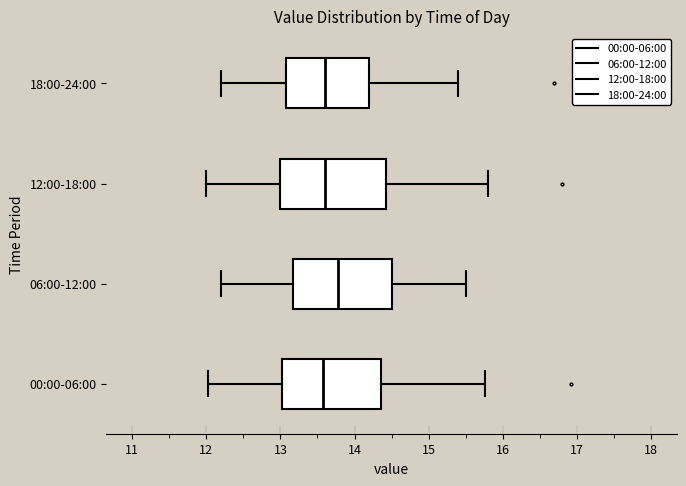

Reading bottom to top, read every box against the x-axis: the position of its median line, the range the box covers, and the ends of its whiskers. The values are not printed on the chart, so give them approximately, as read against the axis.

00:00-06:00: median 13.6, box 13.0 to 14.4, whiskers 12.0 to 15.8
06:00-12:00: median 13.8, box 13.2 to 14.5, whiskers 12.2 to 15.5
12:00-18:00: median 13.6, box 13.0 to 14.4, whiskers 12.0 to 15.8
18:00-24:00: median 13.6, box 13.1 to 14.2, whiskers 12.2 to 15.4